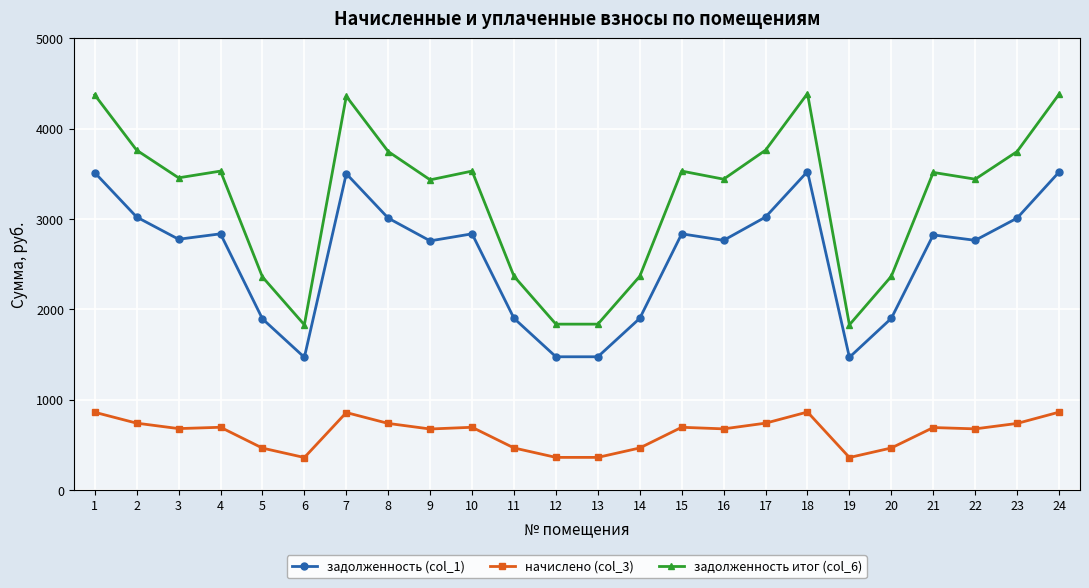

True or false: начислено (col_3) and задолженность (col_1) cross at least once.

False